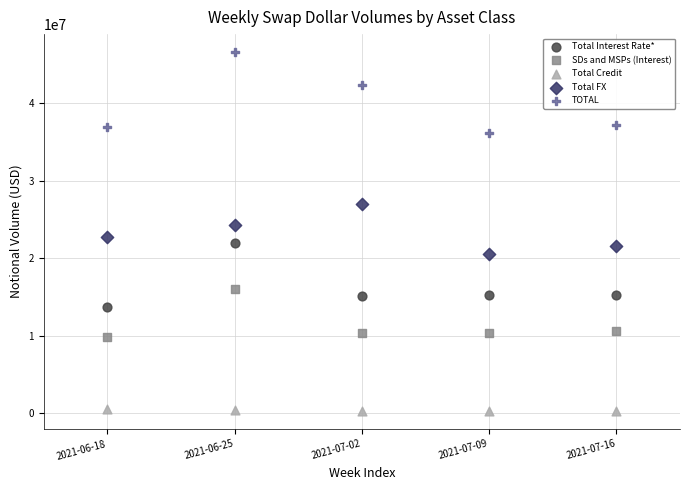

In the TOTAL series, what Y value is closest to 41412463?

42380780